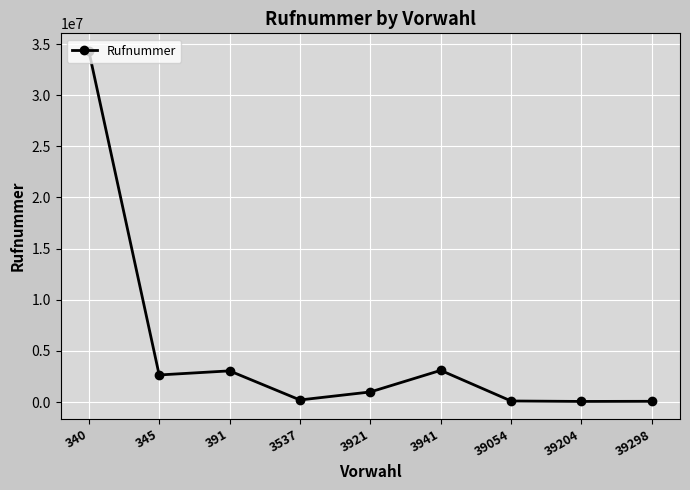

What is the change in value from 3537 to 39298?

-132040.0